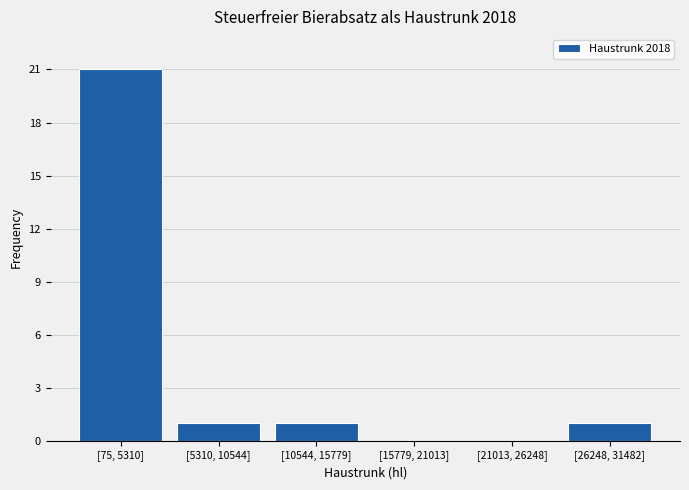

Reading left to right, transcribe all the data shown in this chart.

[75, 5310]=21	[5310, 10544]=1	[10544, 15779]=1	[15779, 21013]=0	[21013, 26248]=0	[26248, 31482]=1